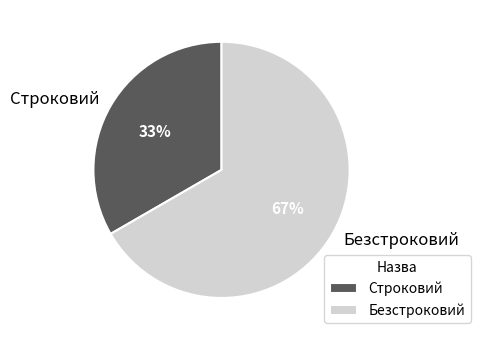

To the nearest percent, what is the average slice percentage?

50%